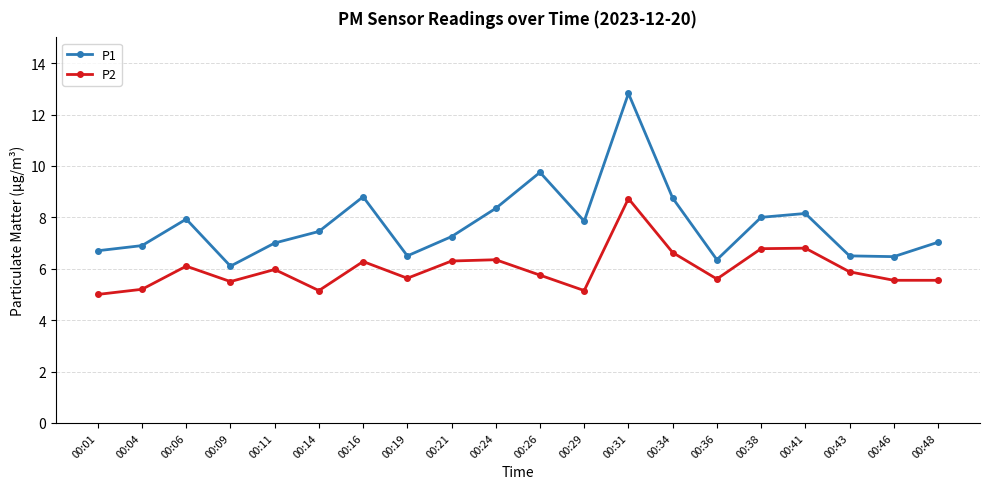

Does the chart have visible grid lines?

Yes